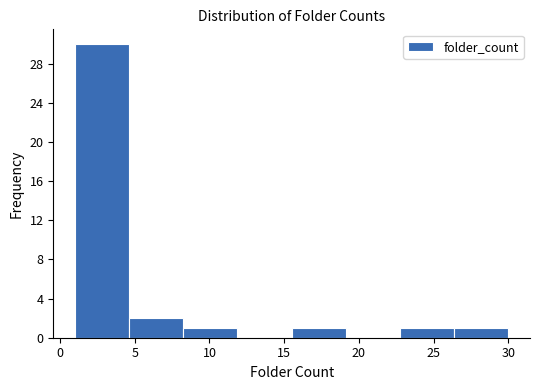

Reading left to right, list every bar in this chart as the range it spans on the x-axis followed by its height. Neither the bar edges nor the heights are printed on the chart, so give them approximately, as read against the axes.

1.0 to 4.5: 30
4.5 to 8.5: 2
8.5 to 12.0: 1
12.0 to 15.5: 0
15.5 to 19.0: 1
19.0 to 23.0: 0
23.0 to 26.5: 1
26.5 to 30.0: 1